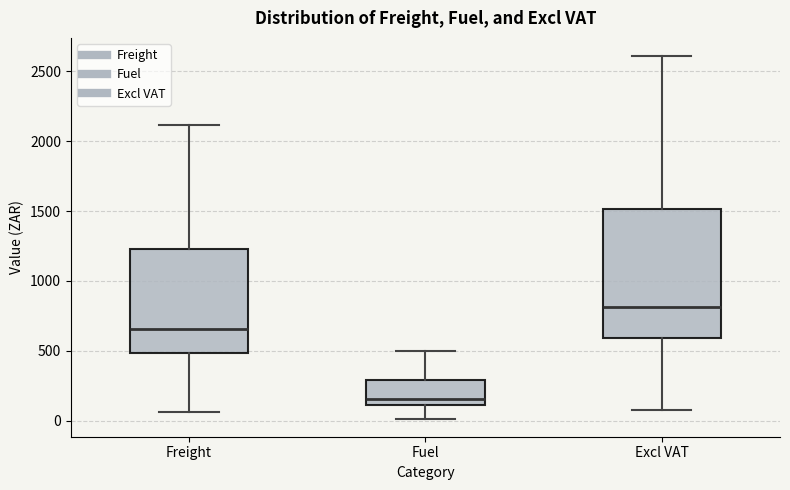

Where does the lower whisker of the box for Freight end on the y-axis? The values are not printed on the chart, so give them approximately, as read against the axis.

50